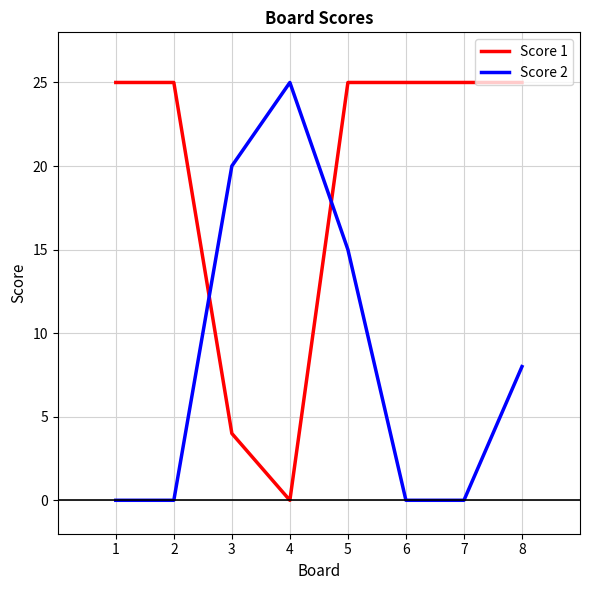

What is the difference between the second highest and minimum values in the Score 2 series?

20